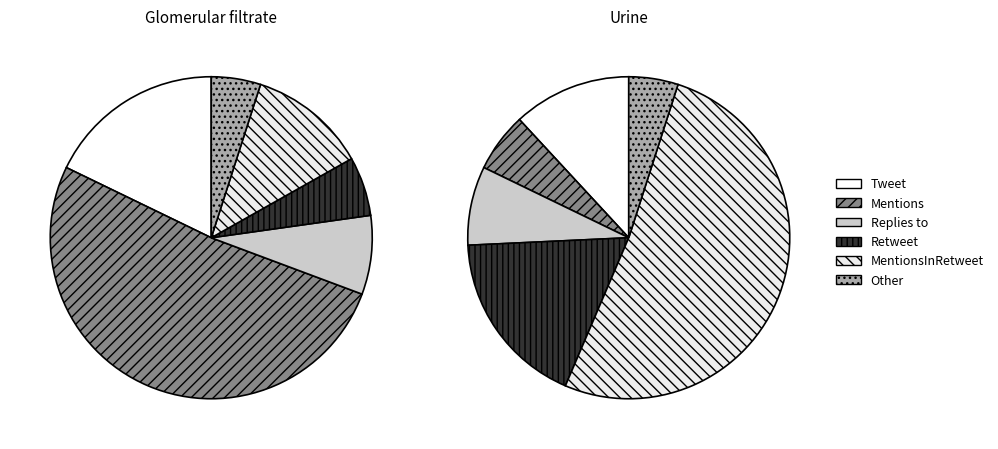

How many segments does this pie chart have?

6